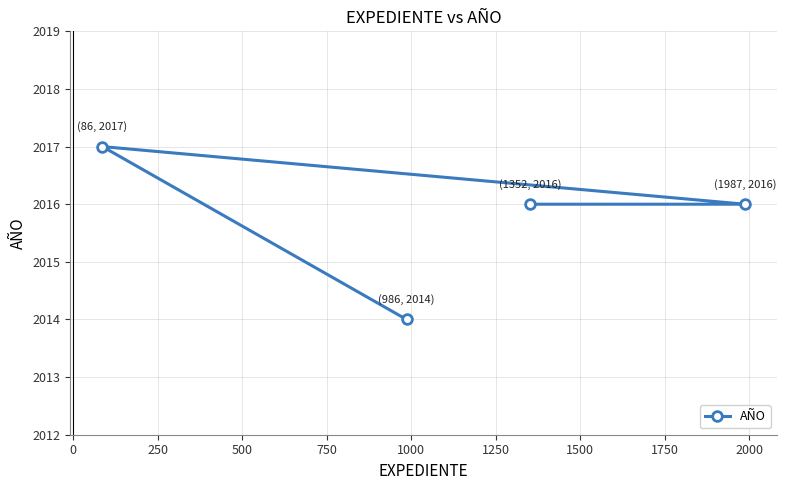

What is the maximum value shown in the chart?

2017